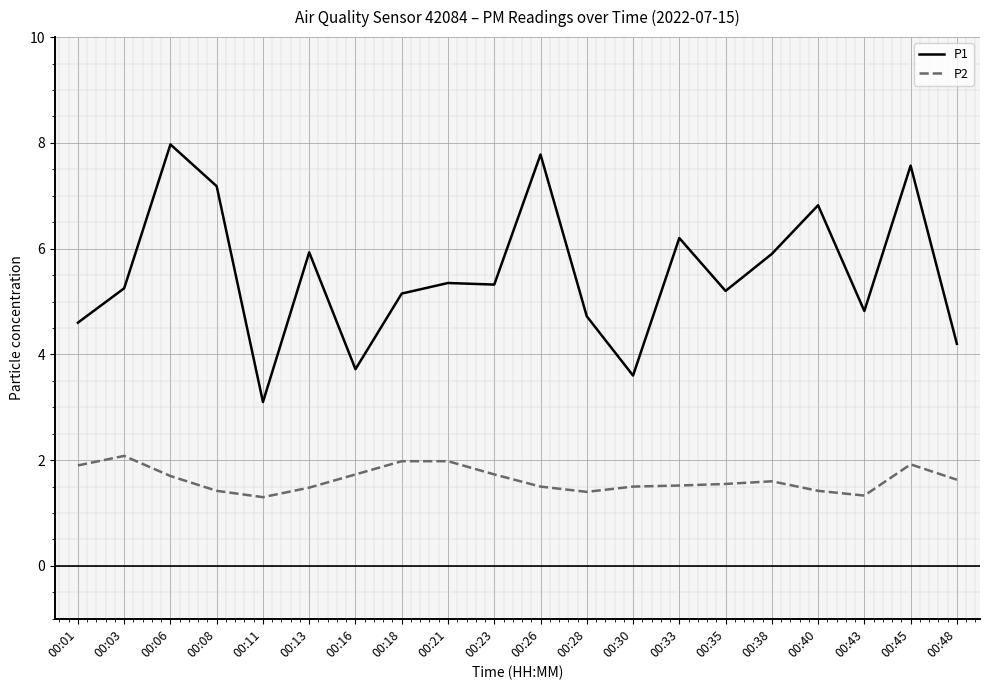

True or false: P1 and P2 intersect in this chart.

False